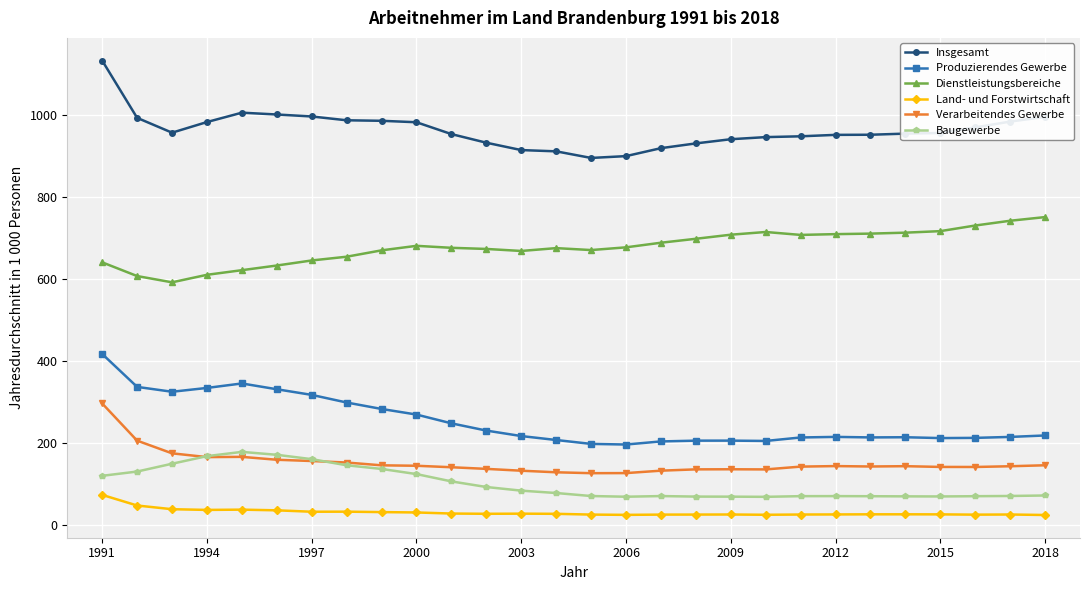

Rank the series by their maximum value, from lowest to highest.

Land- und Forstwirtschaft, Baugewerbe, Verarbeitendes Gewerbe, Produzierendes Gewerbe, Dienstleistungsbereiche, Insgesamt